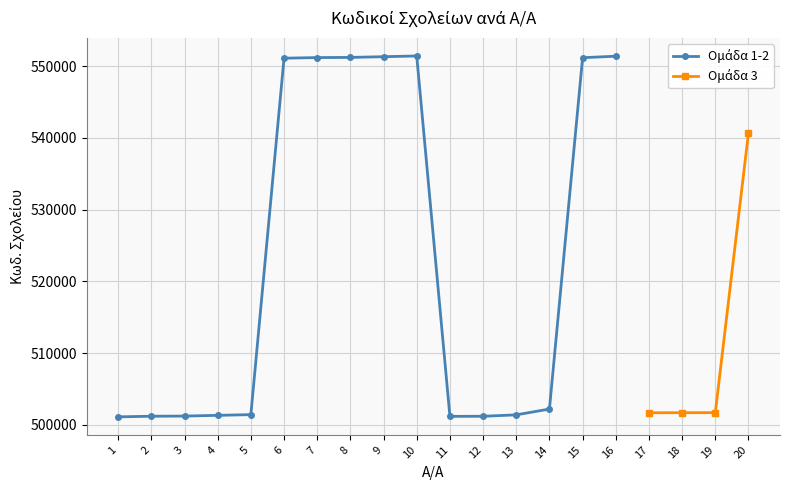

Which category has the lowest value across all series?

1